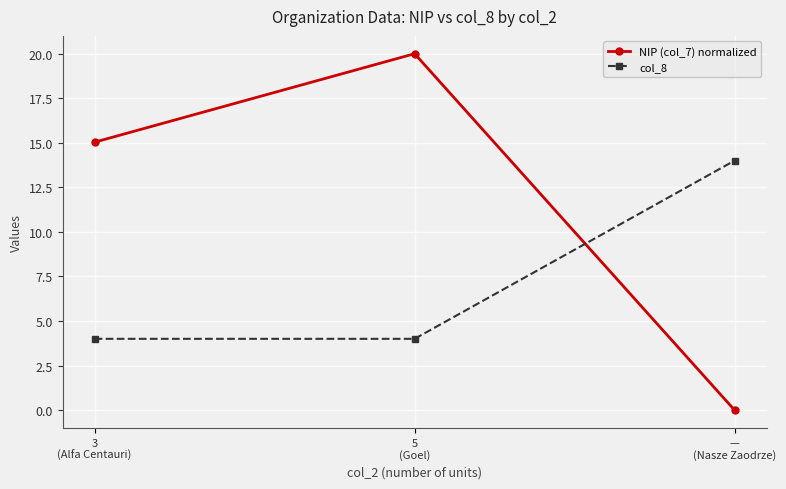

The value of col_8 at 5
(Goel) is 1.1. True or false?

False